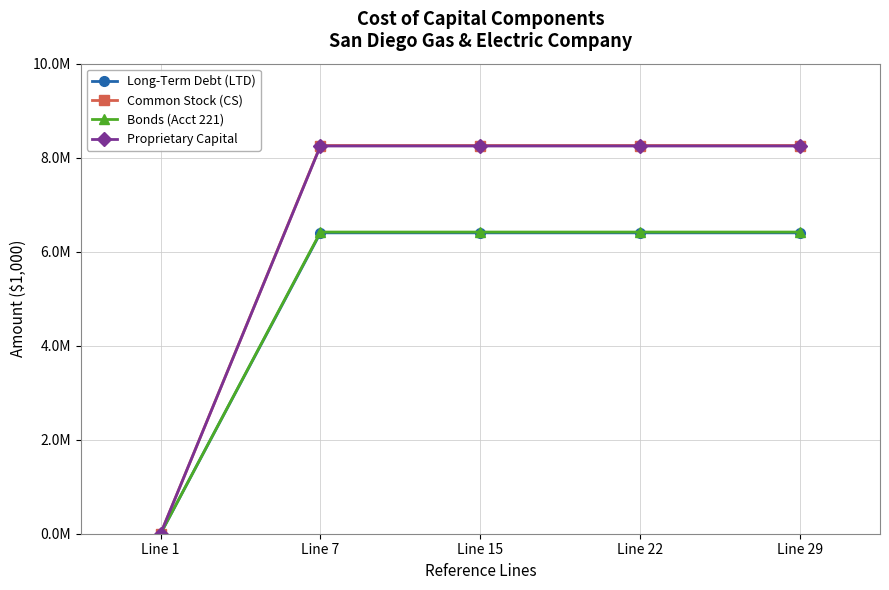

What are all the series names shown in the legend?

Long-Term Debt (LTD), Common Stock (CS), Bonds (Acct 221), Proprietary Capital